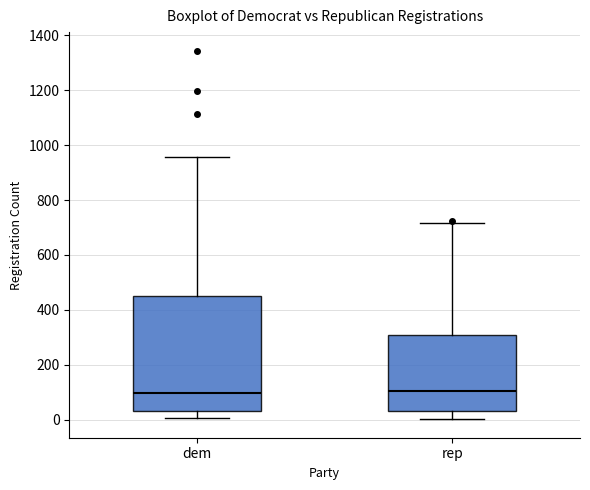

Reading left to right, transcribe this box plot: for each box, give where its median line is, the range the box spans, and where its two whiskers end, as read against the y-axis. The values are not printed on the chart, so give them approximately, as read against the axis.

dem: median 100, box 40 to 460, whiskers 0 to 960
rep: median 100, box 40 to 300, whiskers 0 to 720